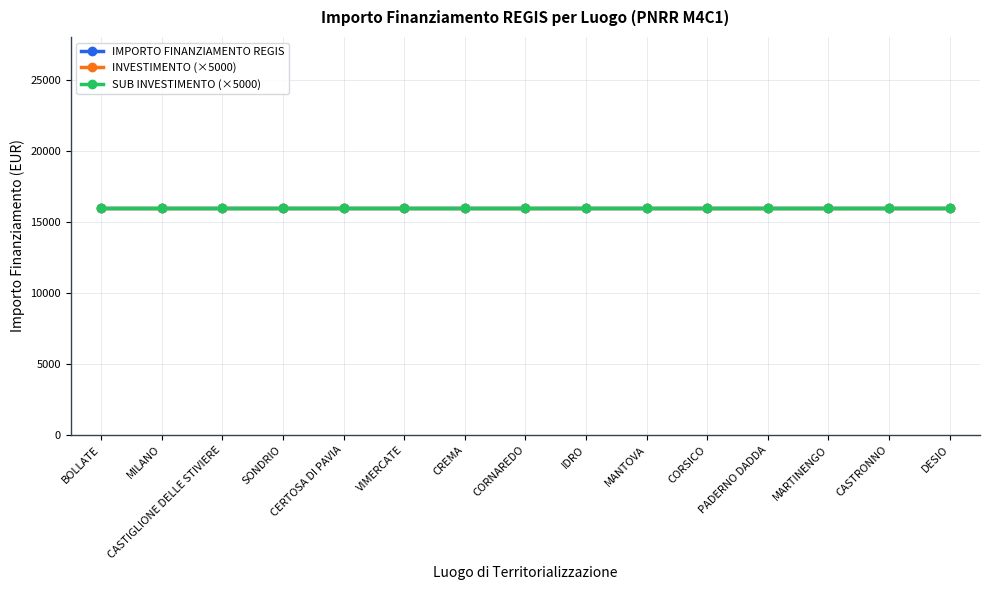

Reading left to right, transcribe all the data shown in this chart.

IMPORTO FINANZIAMENTO REGIS (thousands): 16000.0	16000.0	16000.0	16000.0	16000.0	16000.0	16000.0	16000.0	16000.0	16000.0	16000.0	16000.0	16000.0	16000.0	16000.0
INVESTIMENTO: 3.2	3.2	3.2	3.2	3.2	3.2	3.2	3.2	3.2	3.2	3.2	3.2	3.2	3.2	3.2
SUB INVESTIMENTO: 3.2	3.2	3.2	3.2	3.2	3.2	3.2	3.2	3.2	3.2	3.2	3.2	3.2	3.2	3.2